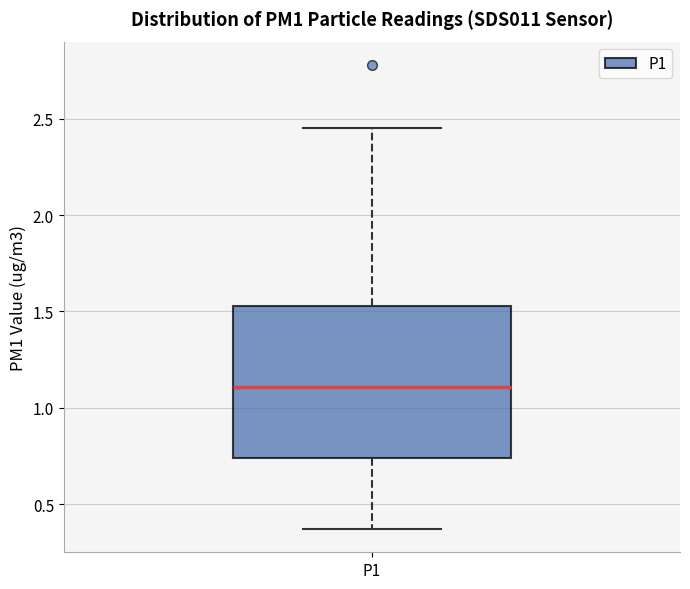

Read this box plot against the y-axis: the position of the median line, the range covered by the box, and the ends of both whiskers. The values are not printed on the chart, so give them approximately, as read against the axis.

median 1.10, box 0.75 to 1.55, whiskers 0.35 to 2.45